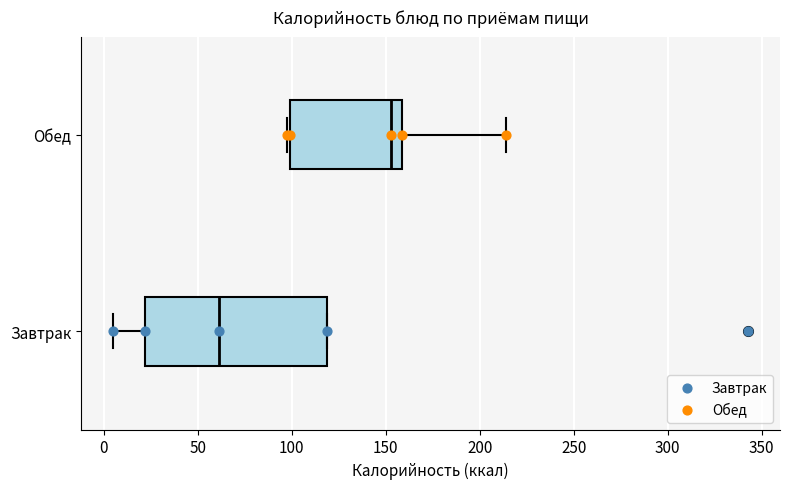

Reading bottom to top, read every box against the x-axis: the position of its median line, the range the box covers, and the ends of its whiskers. The values are not printed on the chart, so give them approximately, as read against the axis.

Завтрак: median 60, box 20 to 120, whiskers 5 to 120
Обед: median 155, box 100 to 160, whiskers 100 to 215